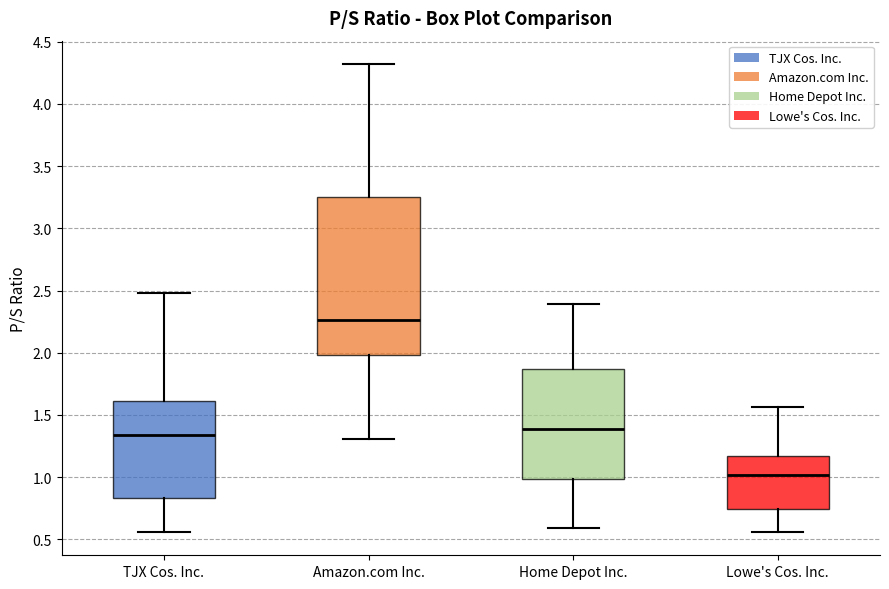

Which box has the lowest median line?

Lowe's Cos. Inc.